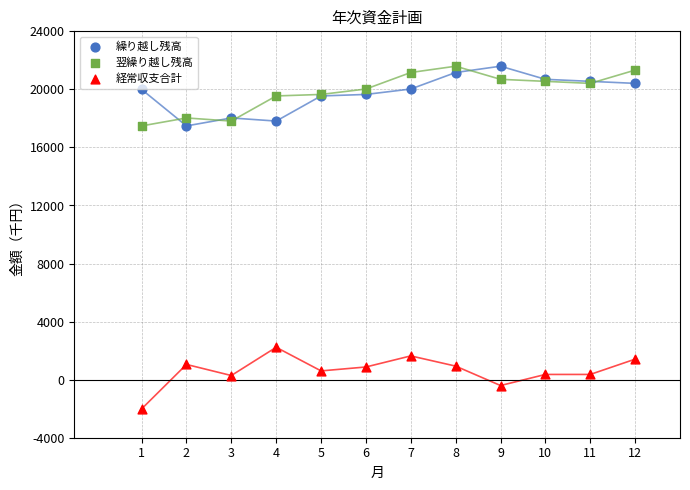

Which series reaches the minimum Y coordinate?

経常収支合計